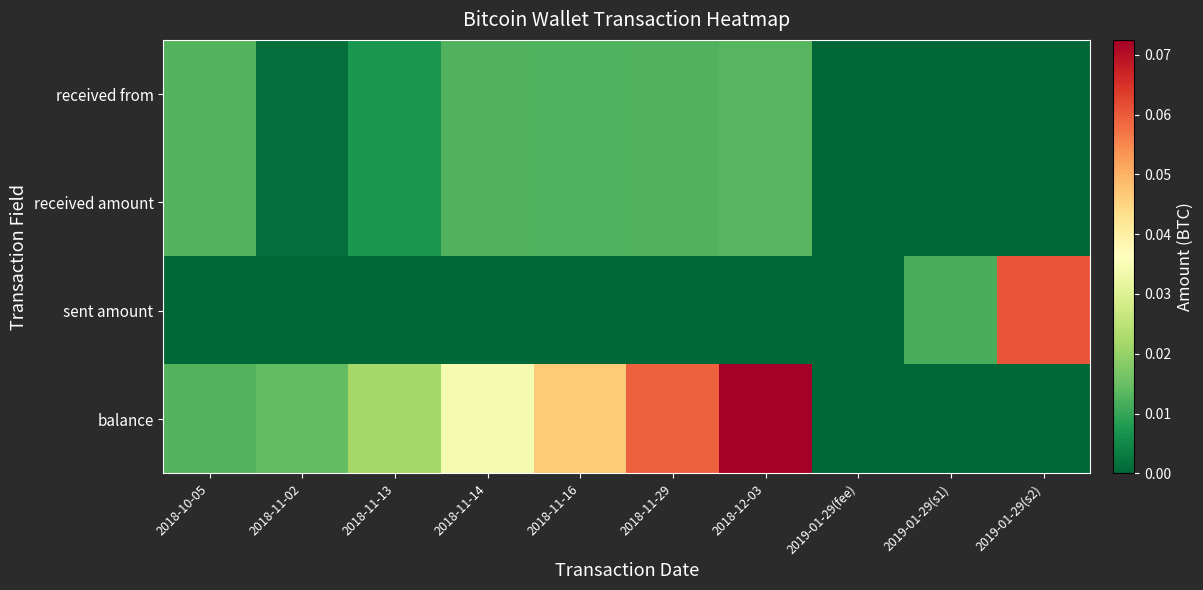

Between 2019-01-29(fee) and 2019-01-29(s1), which series saw the biggest shift?

sent amount